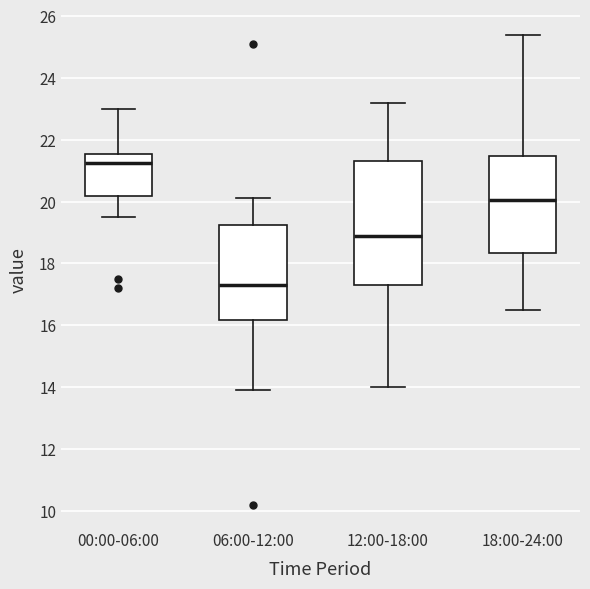

Which box is the tallest, from its lower edge to its upper edge?

12:00-18:00